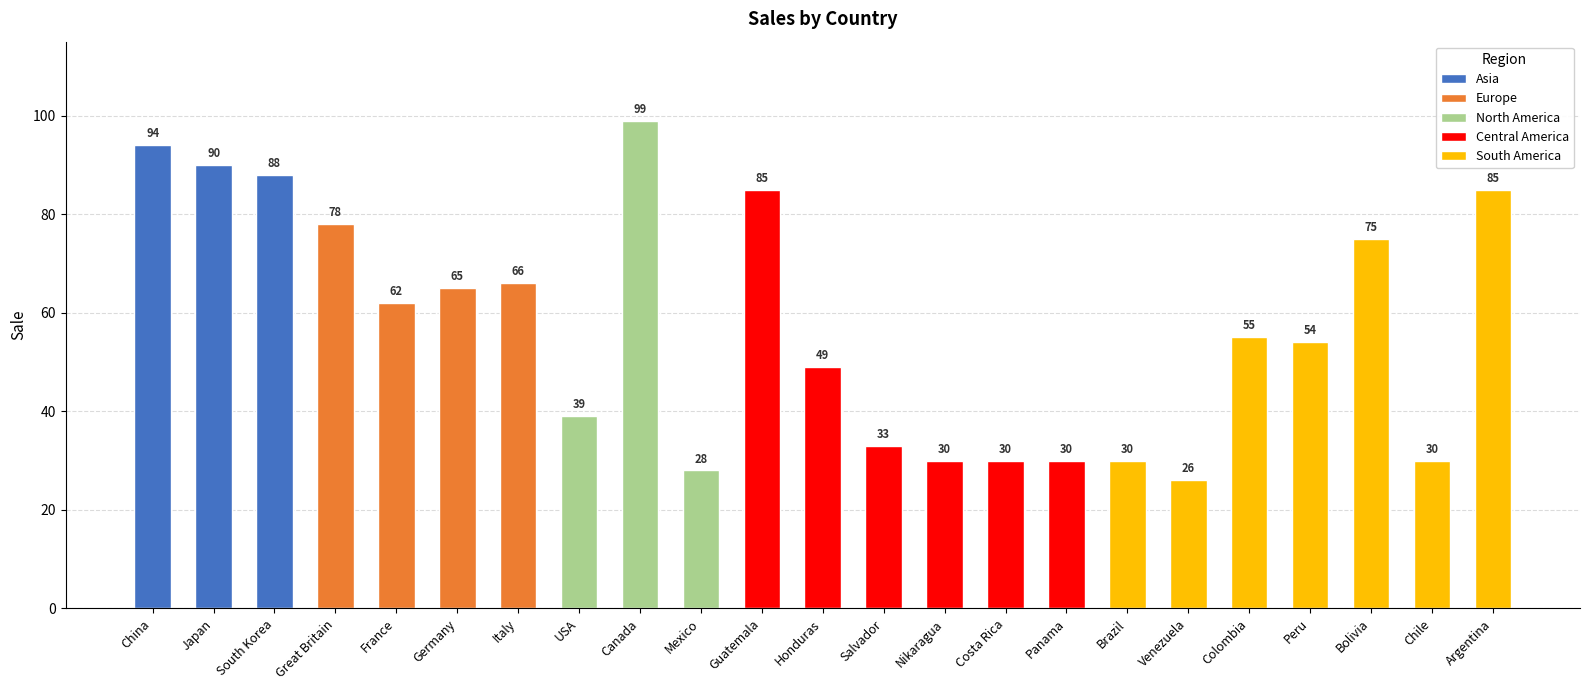

Approximately how many times larger is the value at Japan compared to Colombia?

1.6